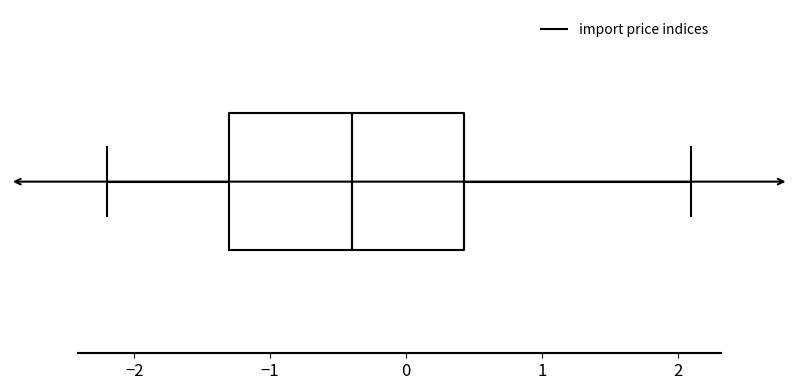

Where is the right edge of the box on the x-axis? The values are not printed on the chart, so give them approximately, as read against the axis.

0.4